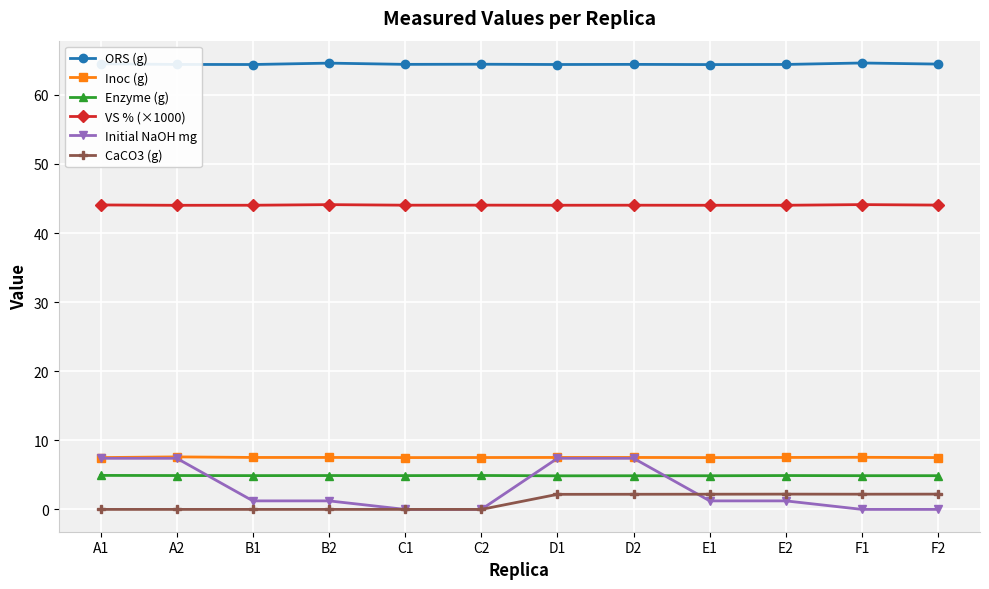

Is it true that ORS (g) equals 95.7 at F2?

False